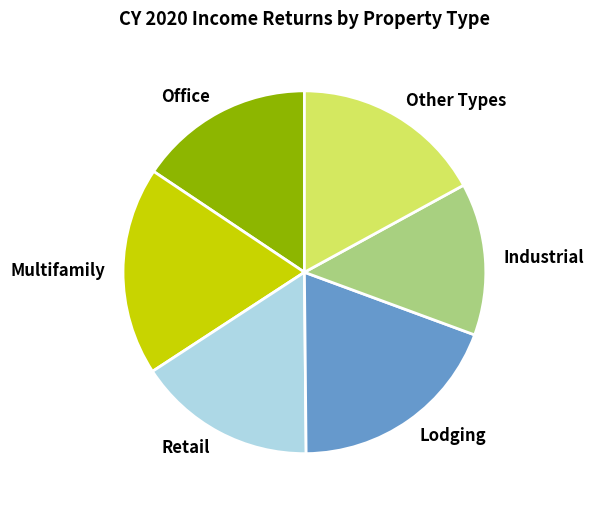

Do Office and Multifamily together represent more than half of the pie?

No